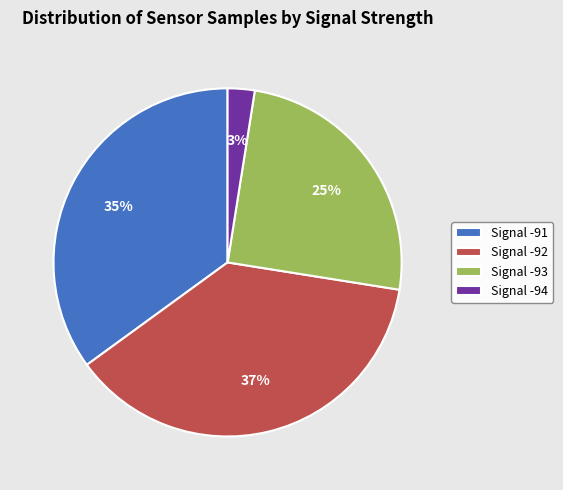

Rank the categories by value from highest to lowest.

Signal -92, Signal -91, Signal -93, Signal -94